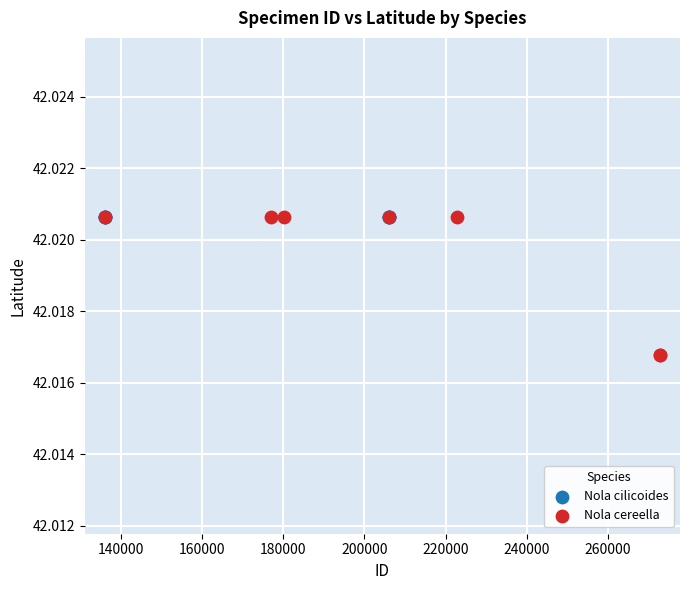

Which series contains the lowest Y value?

Nola cereella